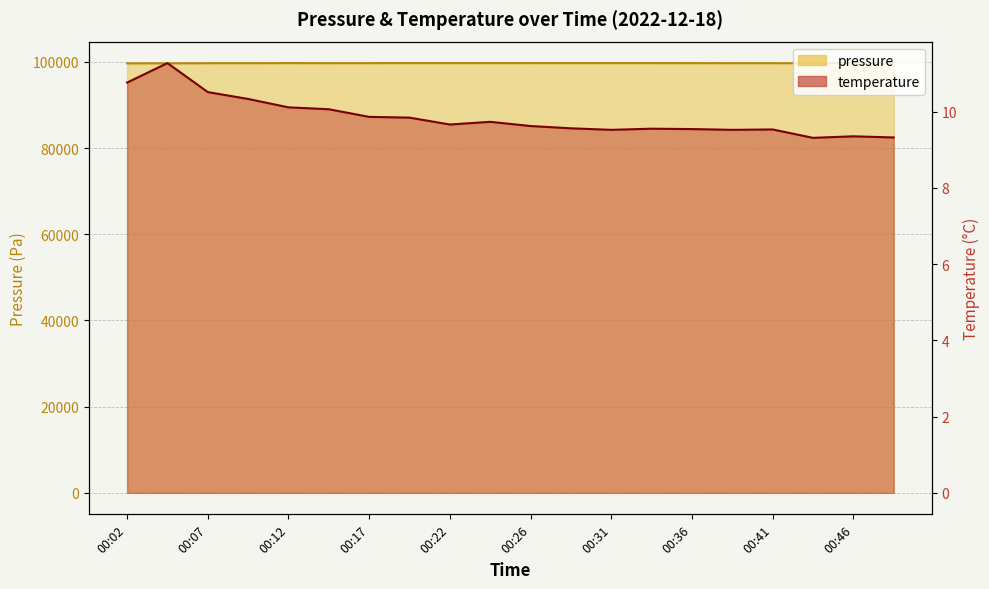

Does the chart have visible grid lines?

Yes